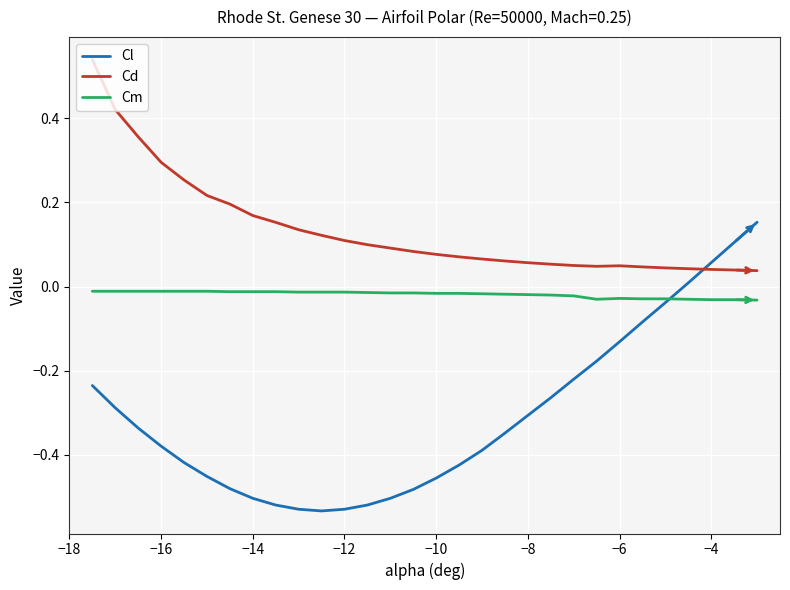

Which series has the widest spread of values?

Cl